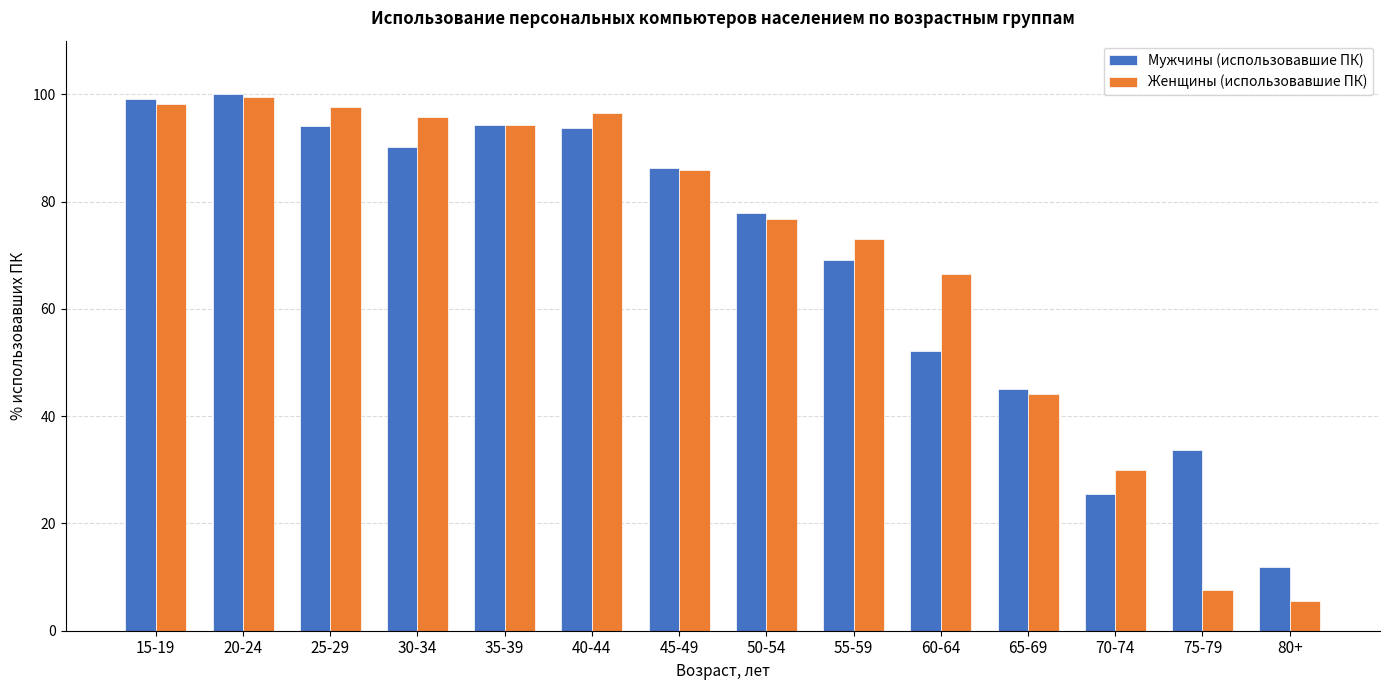

What is the difference between the Мужчины (использовавшие ПК) values at 15-19 and 25-29?

5.2